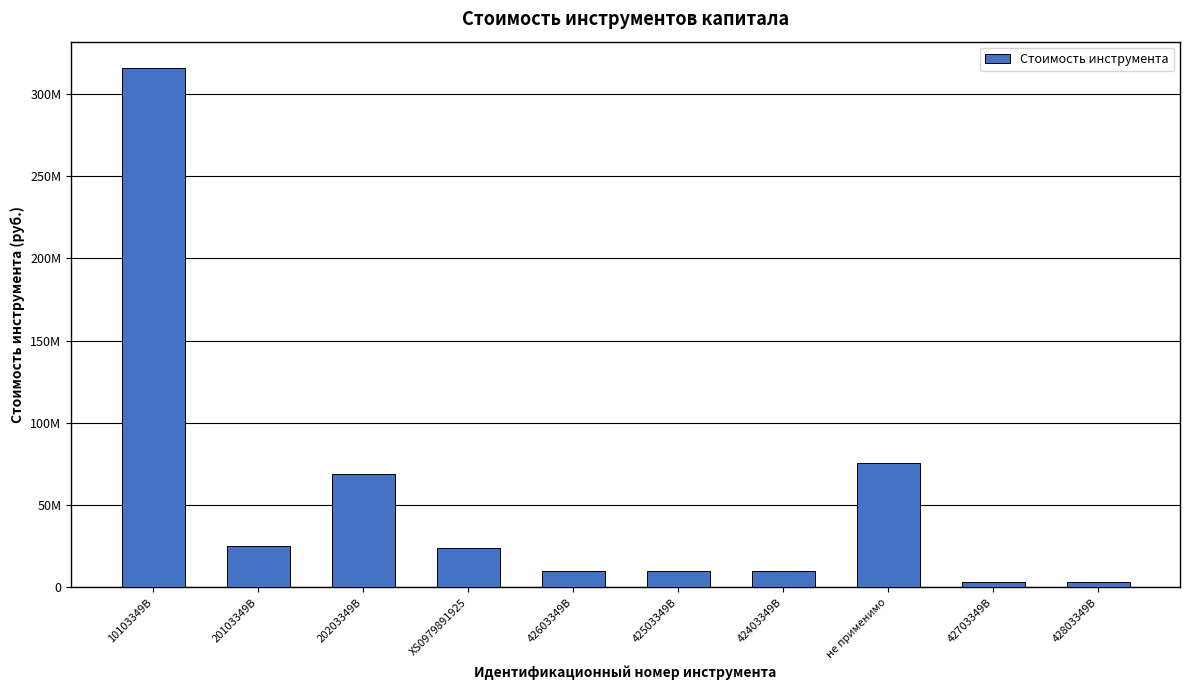

Reading left to right, transcribe all the data shown in this chart.

316048000	25000000	68800000	23973069	10000000	10000000	10000000	75571905	3000000	3000000